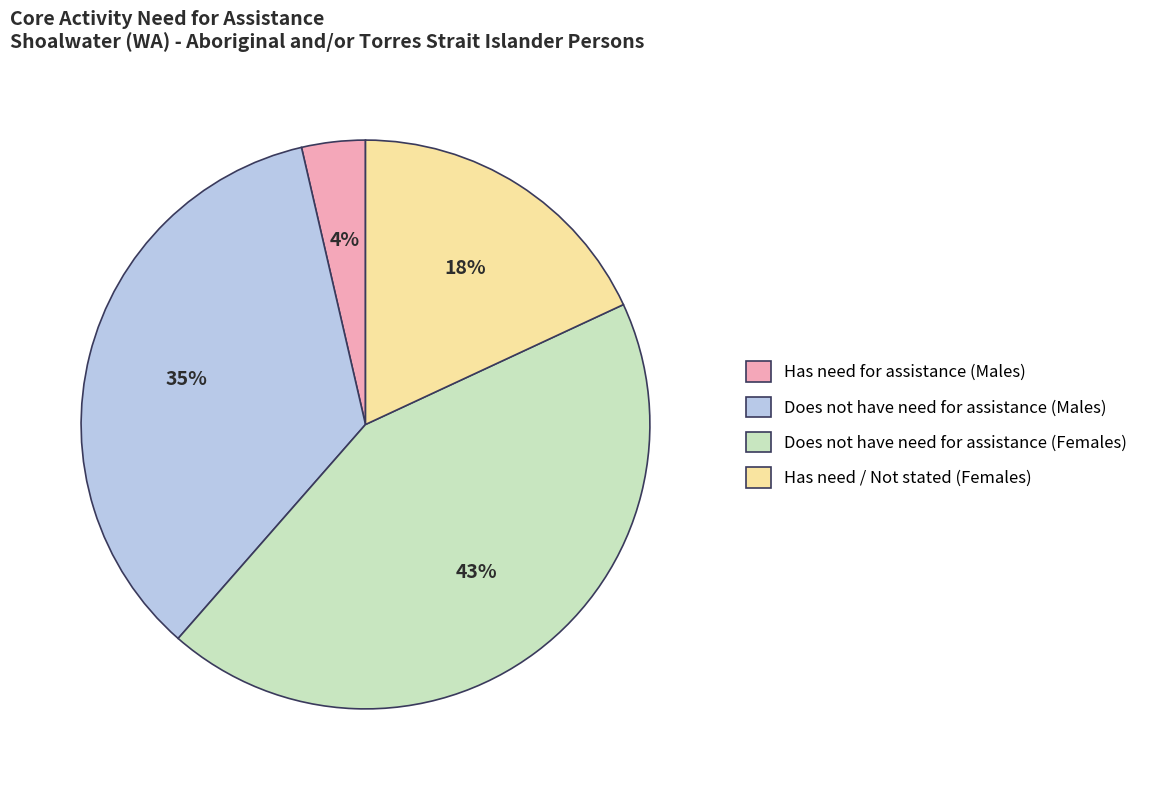

To the nearest percent, what is the combined percentage of Does not have need for assistance (Females) and Has need for assistance (Males)?

47%